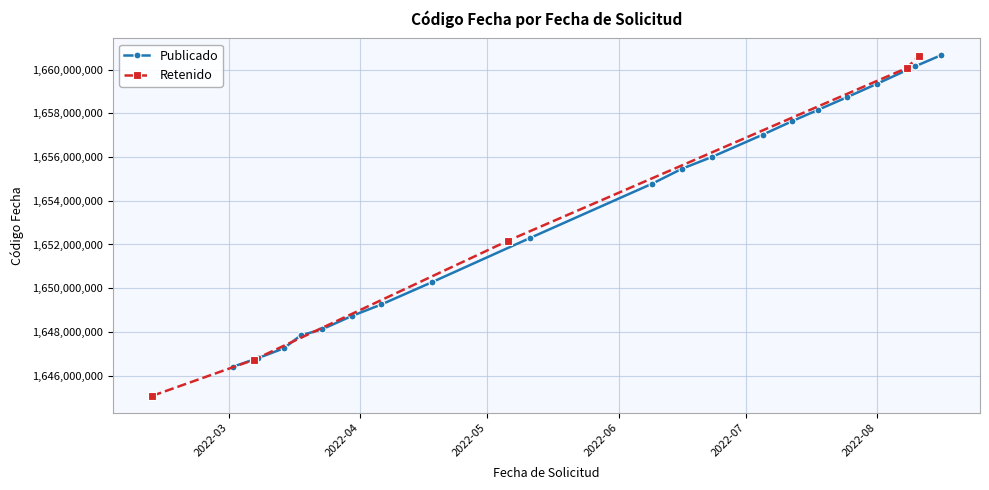

Which has a higher value, 2022-04-18 or 2022-03-18?

2022-04-18